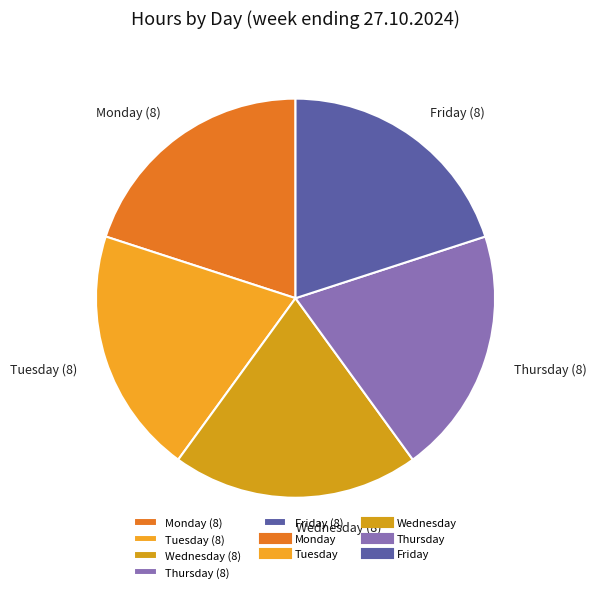

The Friday (8) slice represents 20% of the pie. True or false?

True